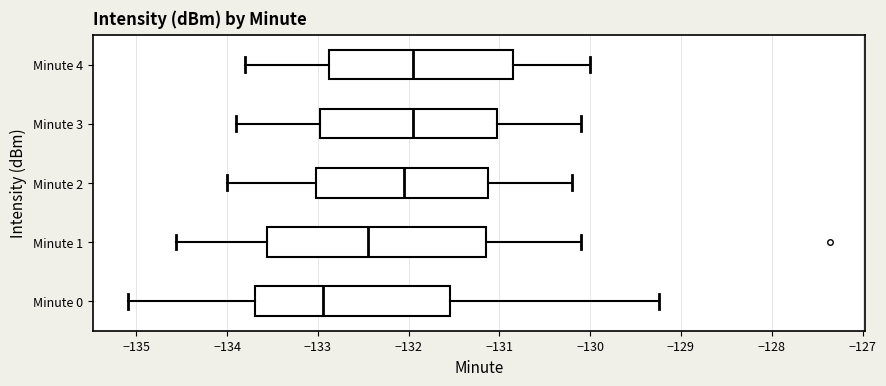

Which box's median line is the furthest to the left?

Minute 0